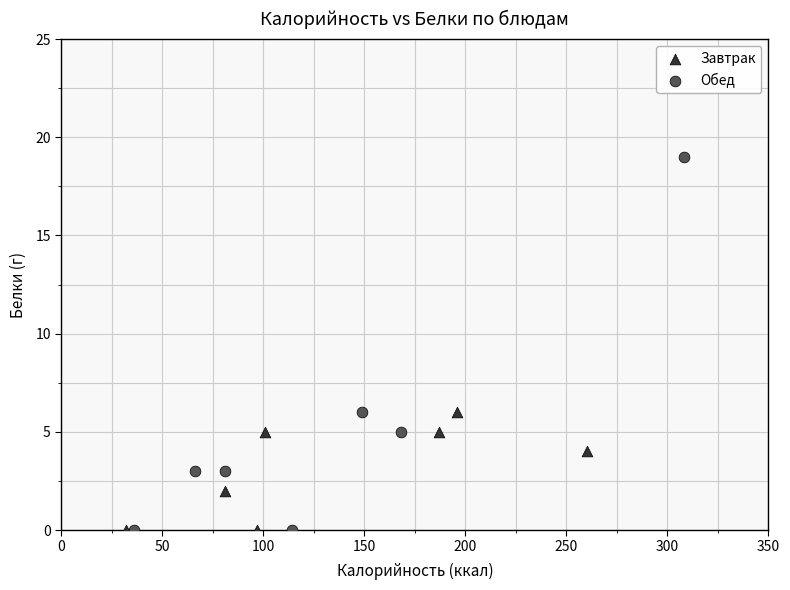

Which series contains the highest Y value?

Обед